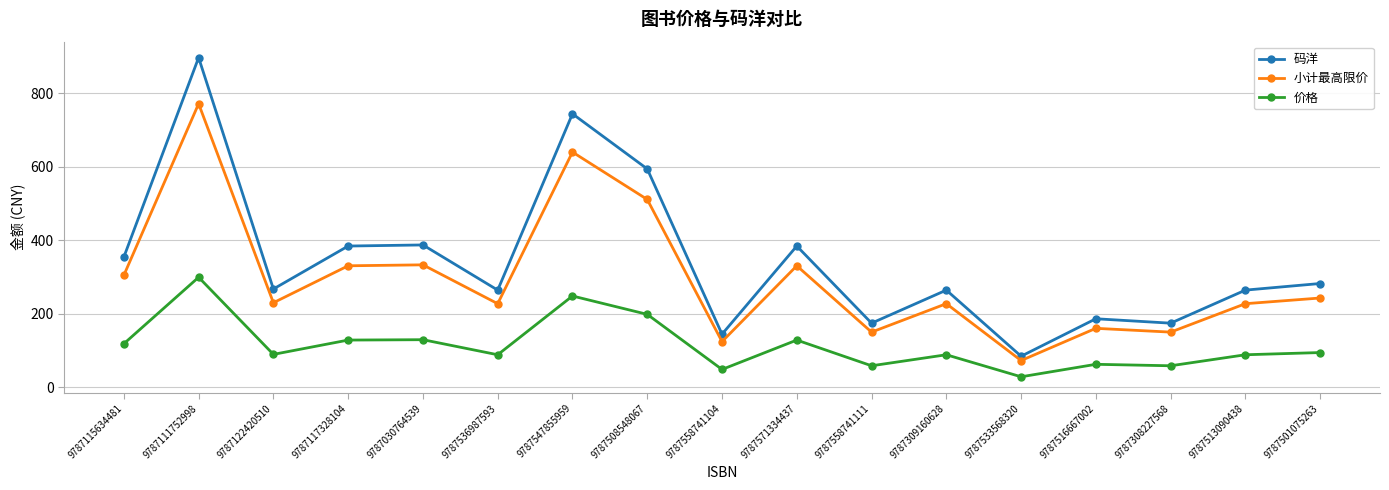

Count the number of data series in this chart.

3